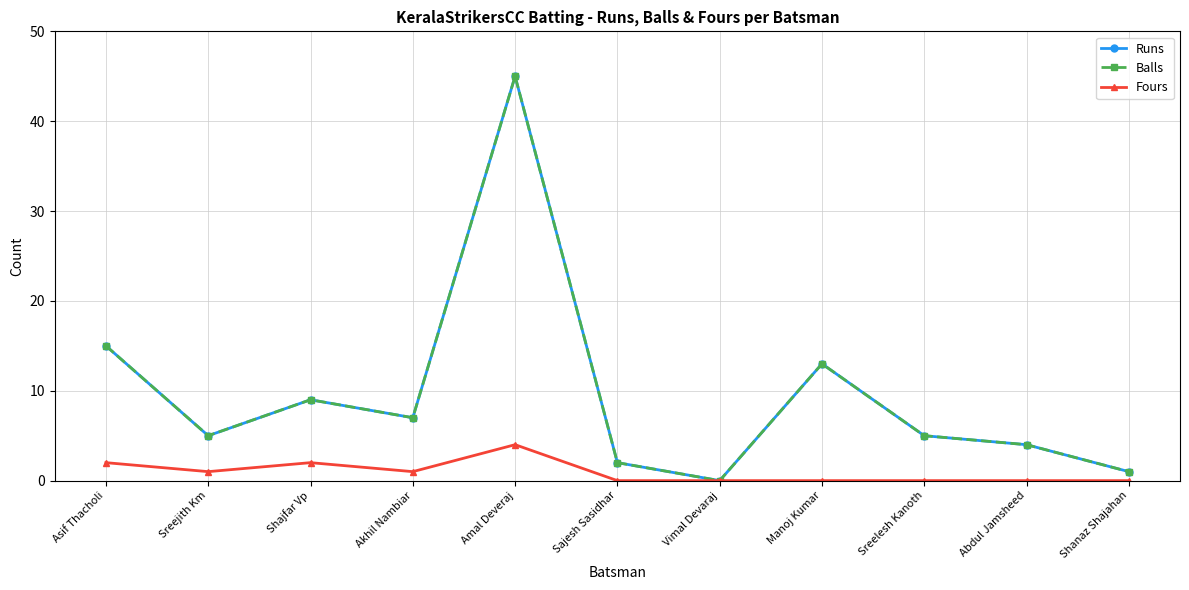

Which category has the lowest value in the Balls series?

Vimal Devaraj